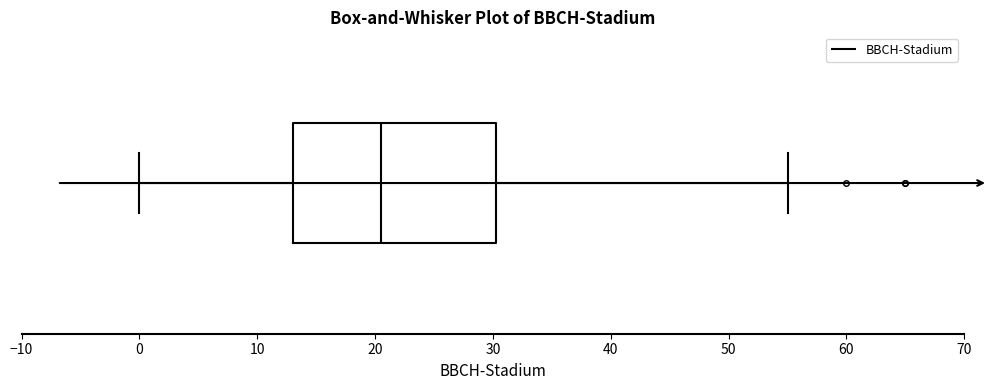

Transcribe this box plot: give where the median line is, the range the box spans, and where the two whiskers end, as read against the x-axis. The values are not printed on the chart, so give them approximately, as read against the axis.

median 21, box 13 to 30, whiskers 0 to 55